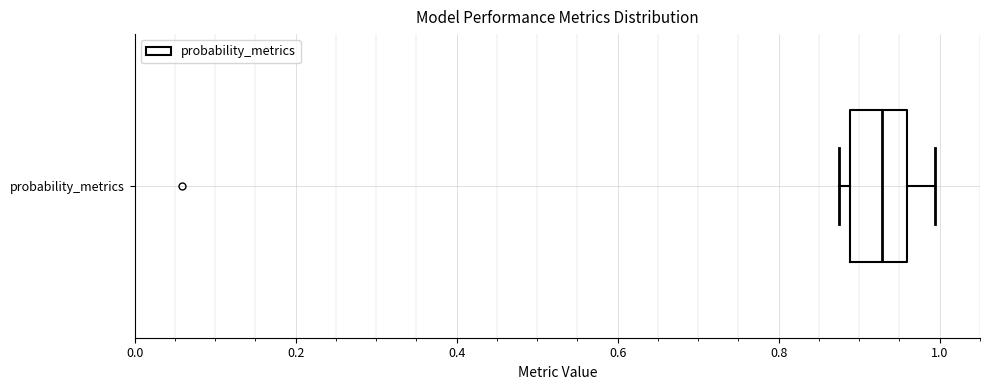

Transcribe this box plot: give where the median line is, the range the box spans, and where the two whiskers end, as read against the x-axis. The values are not printed on the chart, so give them approximately, as read against the axis.

median 0.92, box 0.88 to 0.96, whiskers 0.88 (just left of the box's left edge) to 1.00